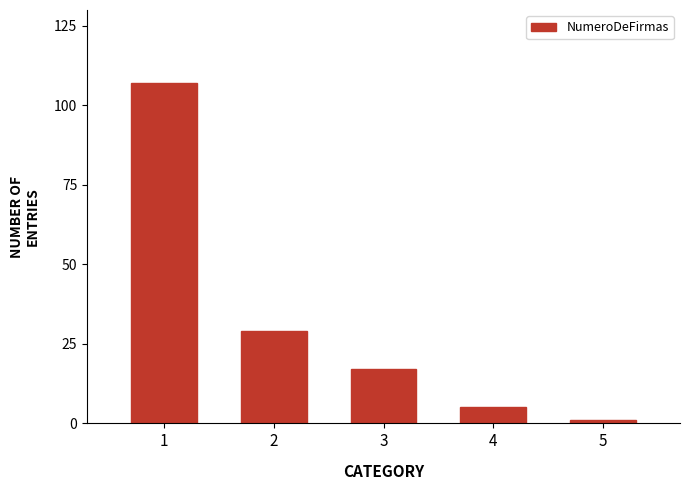

Reading left to right, list all the values displayed in this chart.

107	29	17	5	1